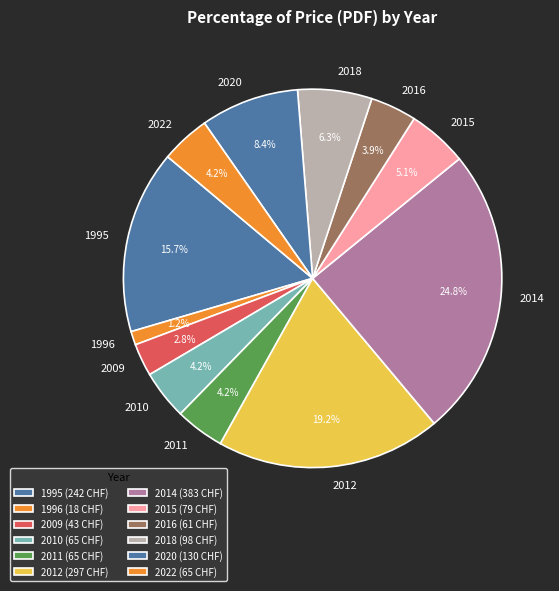

Is it true that 2015 is 11% of the pie?

False